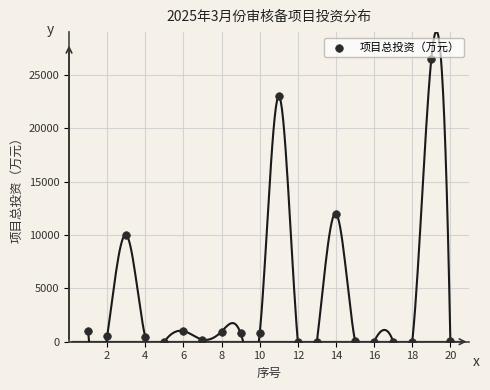

What Y value in the scatter plot is closest to 13240?

12000.0